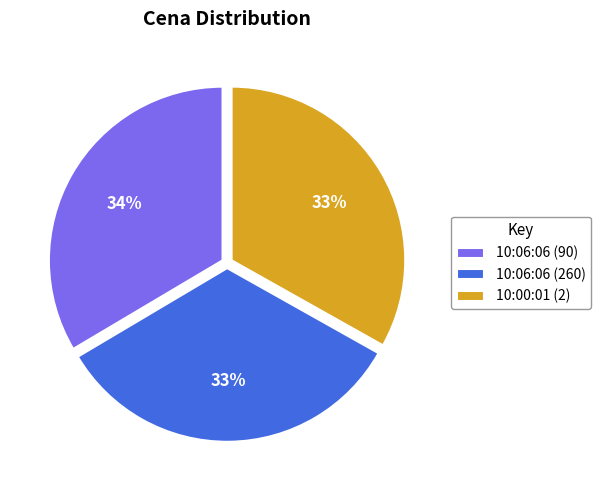

What is the ratio of the value at 10:00:01 (2) to the value at 10:06:06 (90)?

1.0